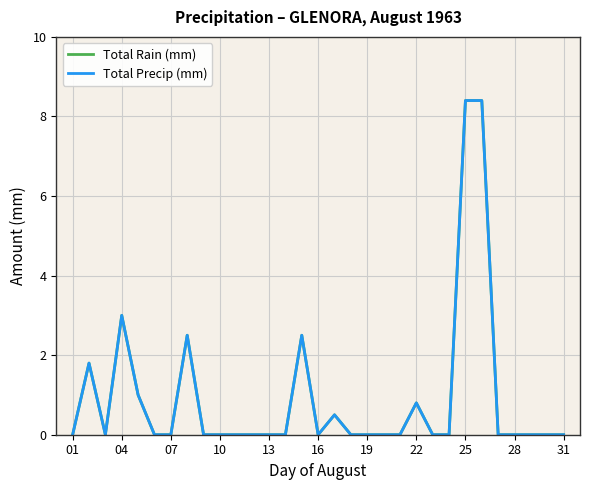

In Total Rain (mm), how many points are lower than both neighbors (excluding endpoints)?

2